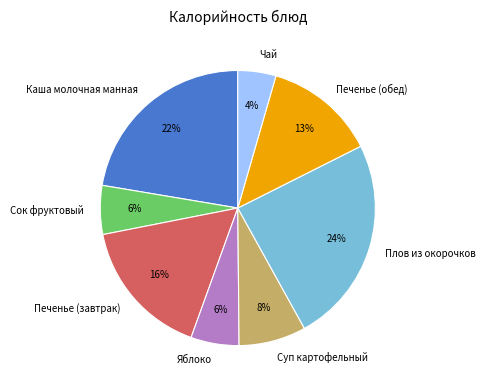

To the nearest percent, what is the average slice percentage?

12%